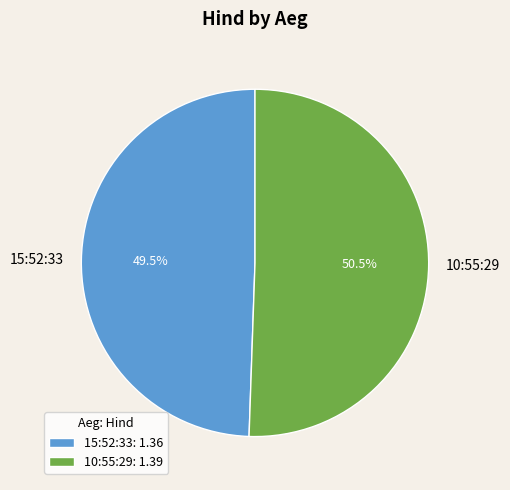

Which has a higher value, 10:55:29 or 15:52:33?

10:55:29